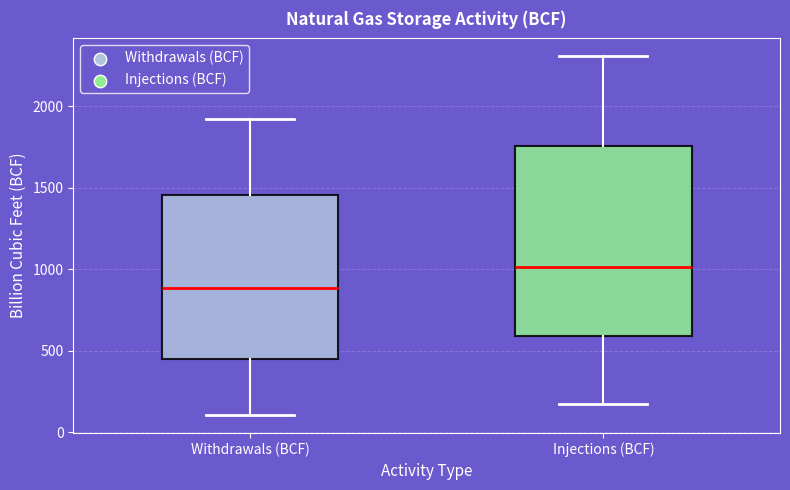

Where does the upper whisker of the box for Injections (BCF) end on the y-axis? The values are not printed on the chart, so give them approximately, as read against the axis.

2300